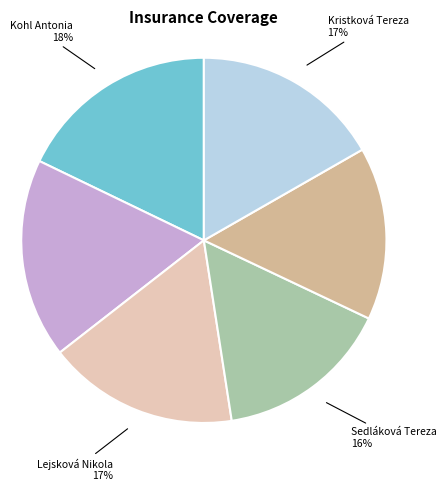

To the nearest percent, what is the average slice percentage?

17%